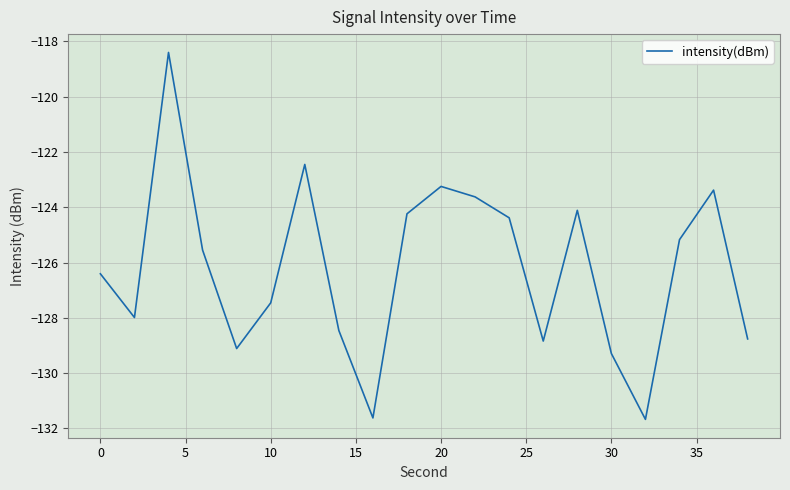

What is the difference between the maximum and minimum values?

13.3